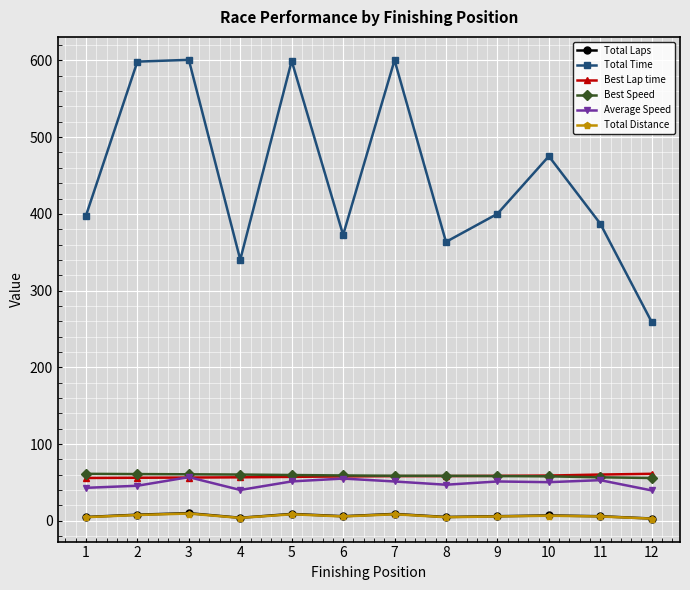

True or false: Total Time and Total Laps cross at least once.

False